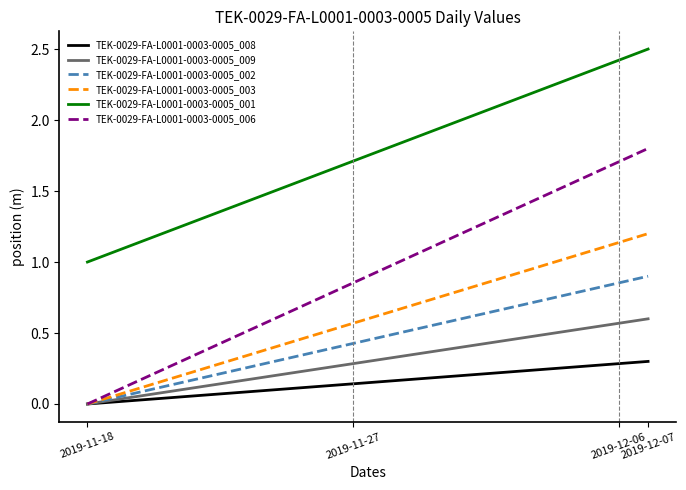

Which series has the largest range (max minus min)?

TEK-0029-FA-L0001-0003-0005_006